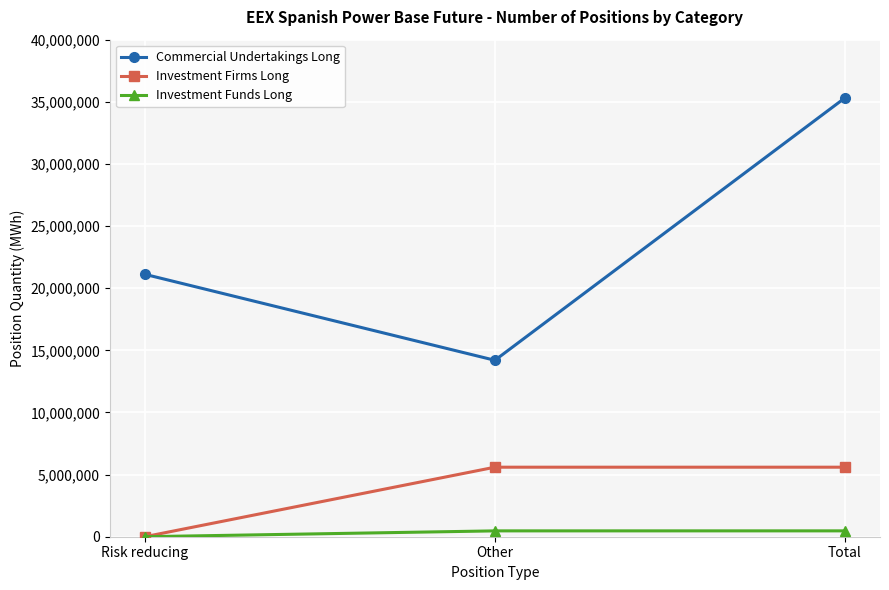

How many categories are shown in the chart?

3